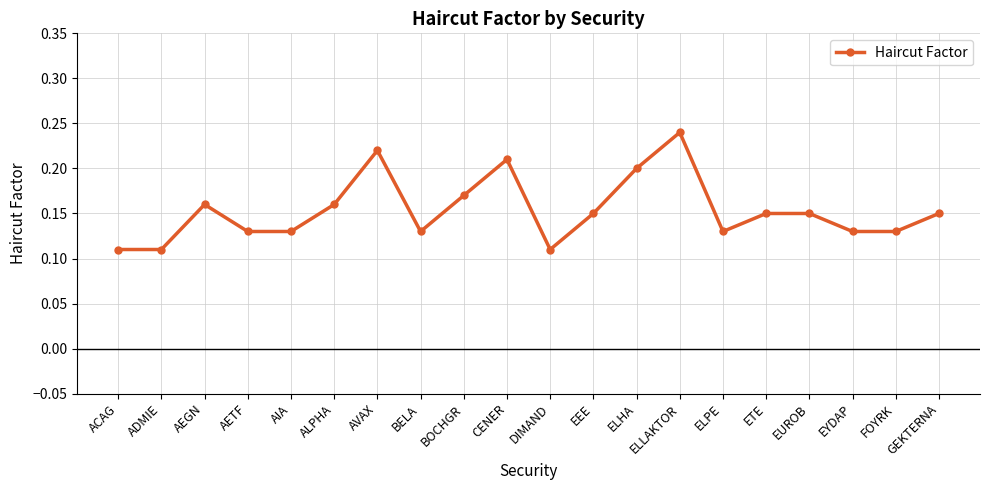

Where is the first local maximum?

AEGN